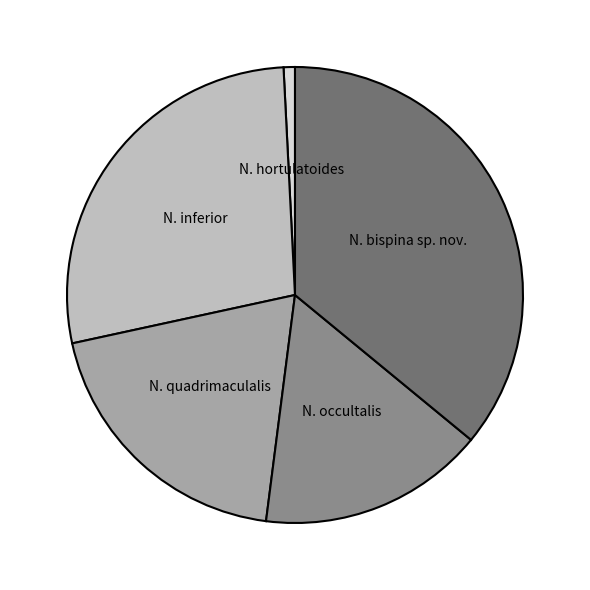

Approximately how many times larger is the value at N. quadrimaculalis compared to N. bispina sp. nov.?

0.5